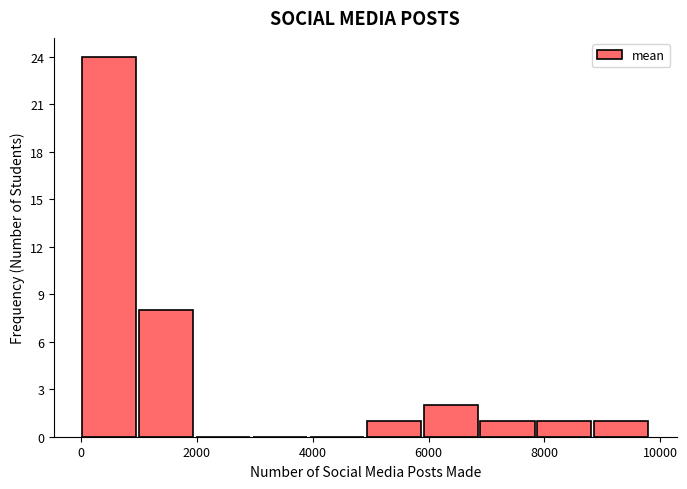

Reading left to right, transcribe this chart: for each bar, give the range it covers on the x-axis and its height. Neither the bar edges nor the heights are printed on the chart, so give them approximately, as read against the axes.

0 to 1000: 24
1000 to 2000: 8
2000 to 3000: 0
3000 to 4000: 0
4000 to 5000: 0
5000 to 5800: 1
5800 to 6800: 2
6800 to 7800: 1
7800 to 8800: 1
8800 to 9800: 1